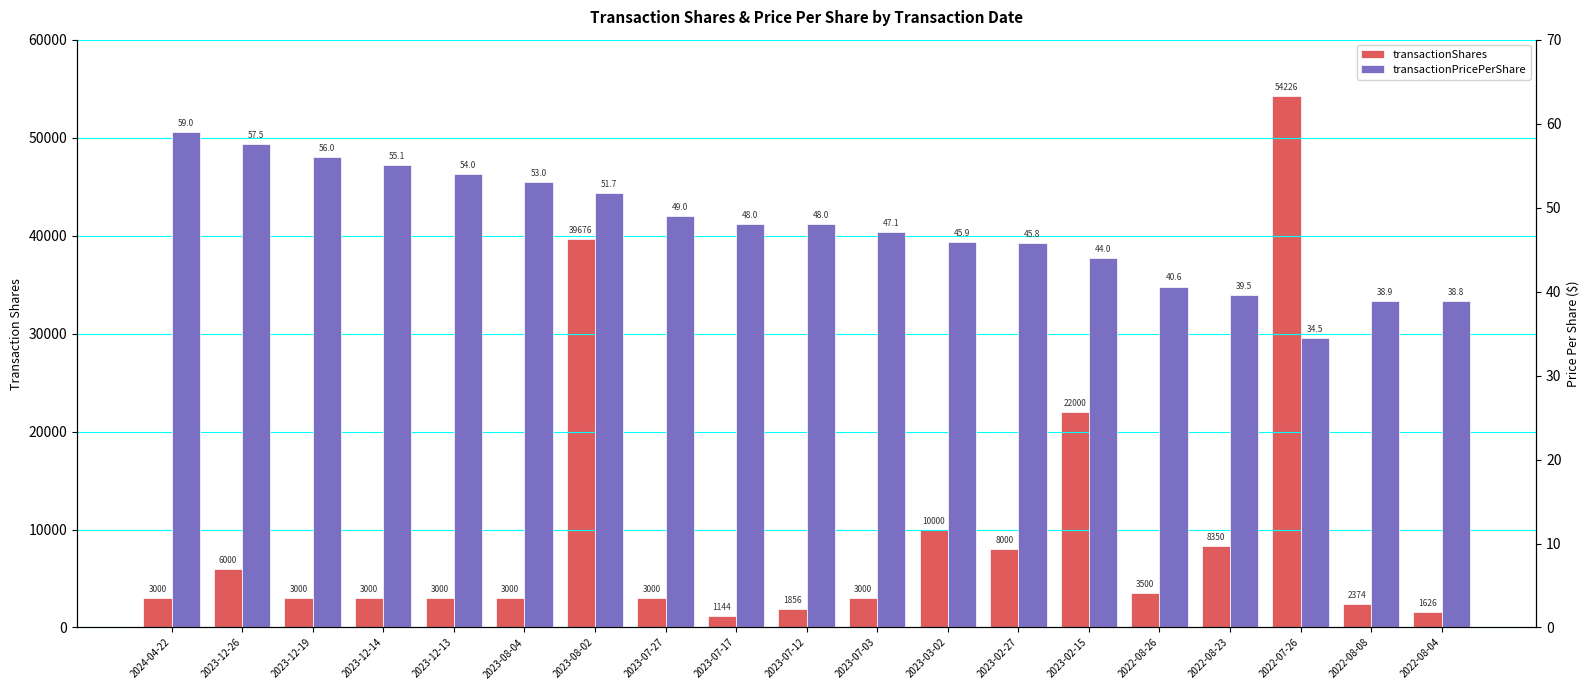

Which series changed the most between 2023-07-27 and 2022-08-04?

transactionShares